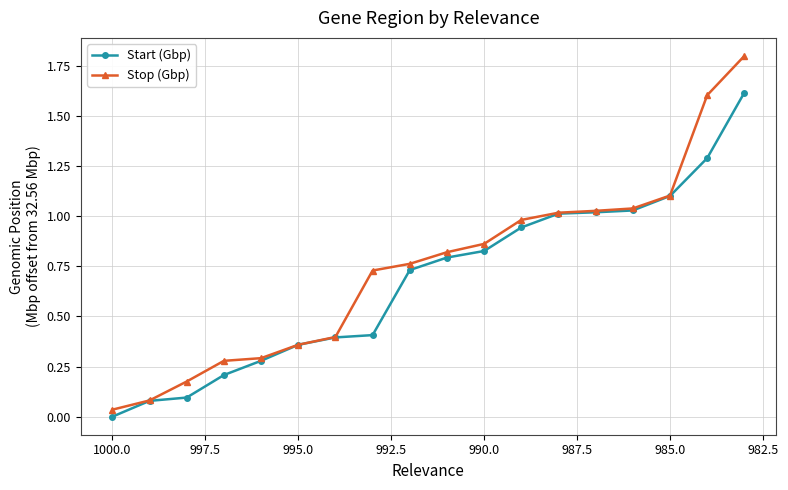

True or false: Start (Gbp) and Stop (Gbp) cross at least once.

False